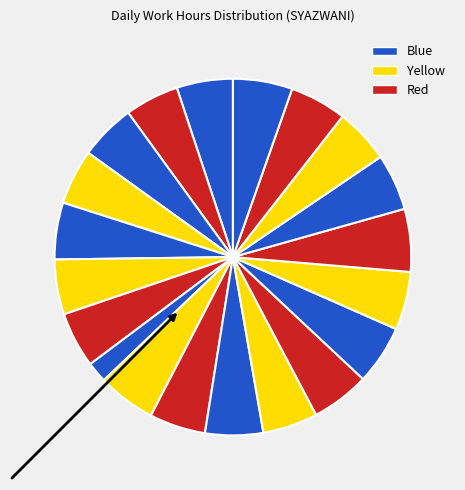

How many slices are in this pie chart?

20